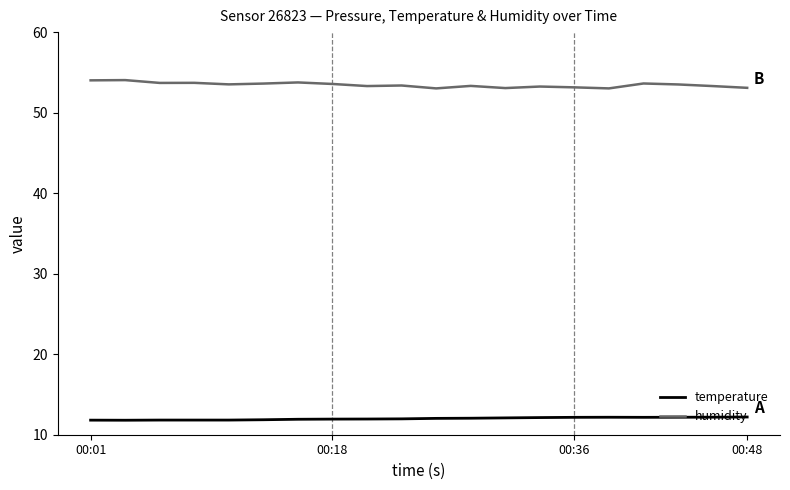

What is the sum of all temperature values?

240.1